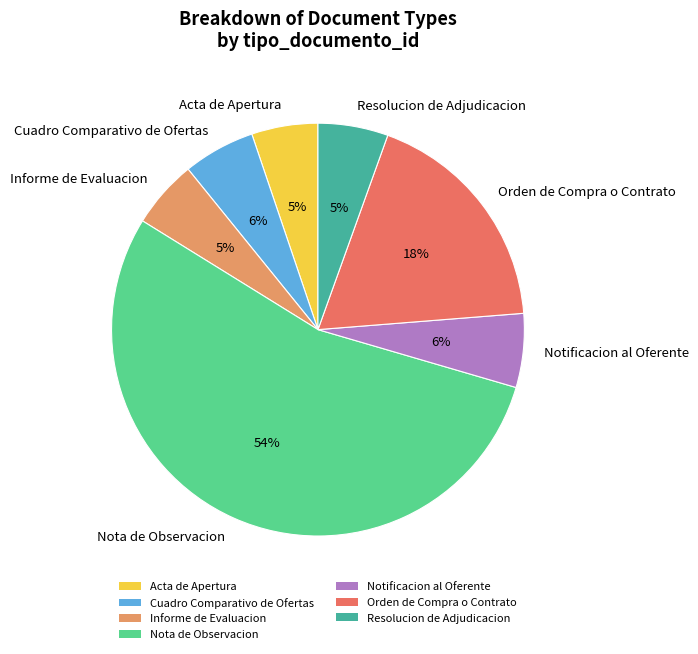

Between Resolucion de Adjudicacion and Orden de Compra o Contrato, which is larger?

Orden de Compra o Contrato